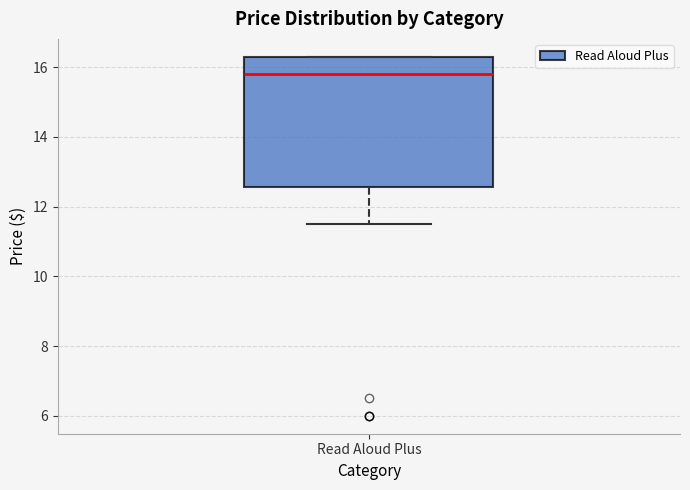

Where does the median line of the box for Read Aloud Plus sit on the y-axis? The values are not printed on the chart, so give them approximately, as read against the axis.

15.8